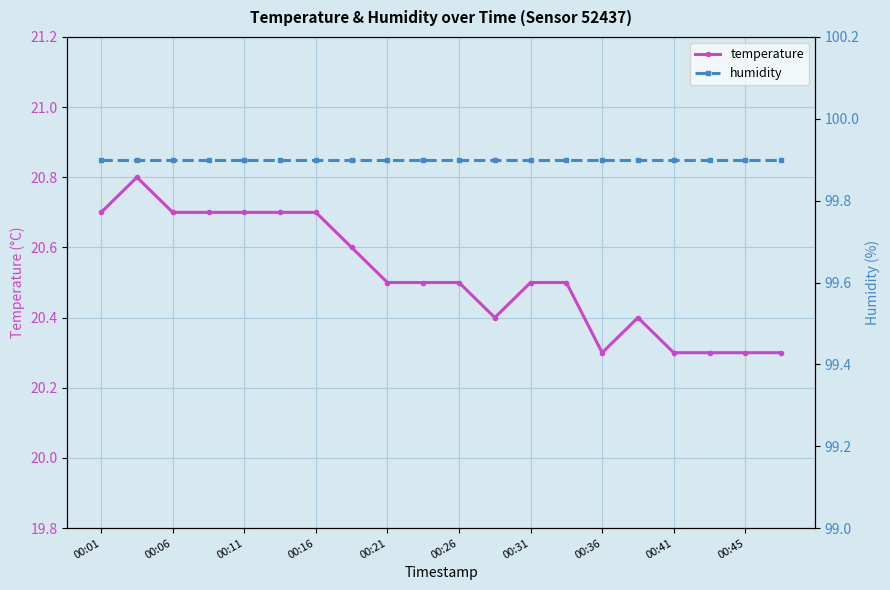

Reading left to right, transcribe all the data shown in this chart.

temperature: 20.7	20.8	20.7	20.7	20.7	20.7	20.7	20.6	20.5	20.5	20.5	20.4	20.5	20.5	20.3	20.4	20.3	20.3	20.3	20.3
humidity: 99.9	99.9	99.9	99.9	99.9	99.9	99.9	99.9	99.9	99.9	99.9	99.9	99.9	99.9	99.9	99.9	99.9	99.9	99.9	99.9